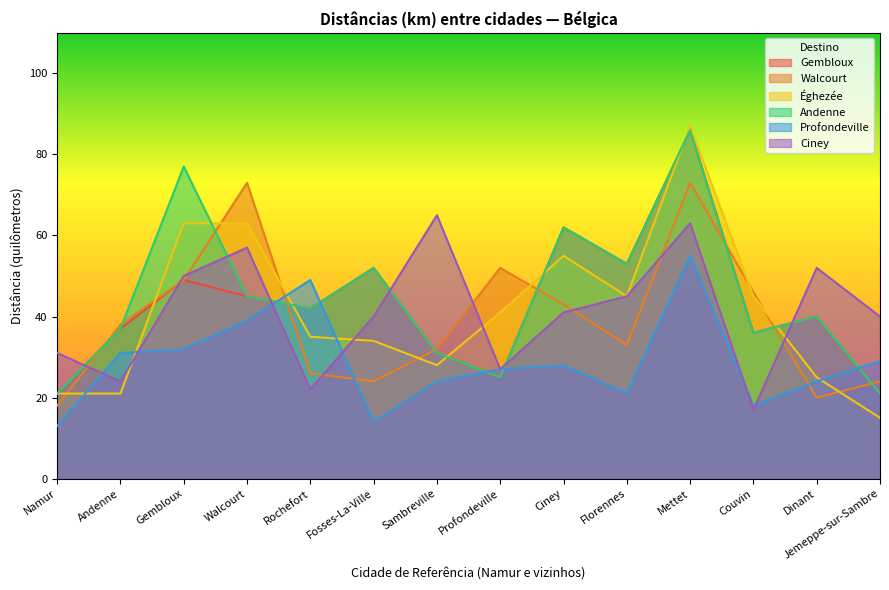

In Profondeville, how many points are higher than both neighbors (excluding endpoints)?

3